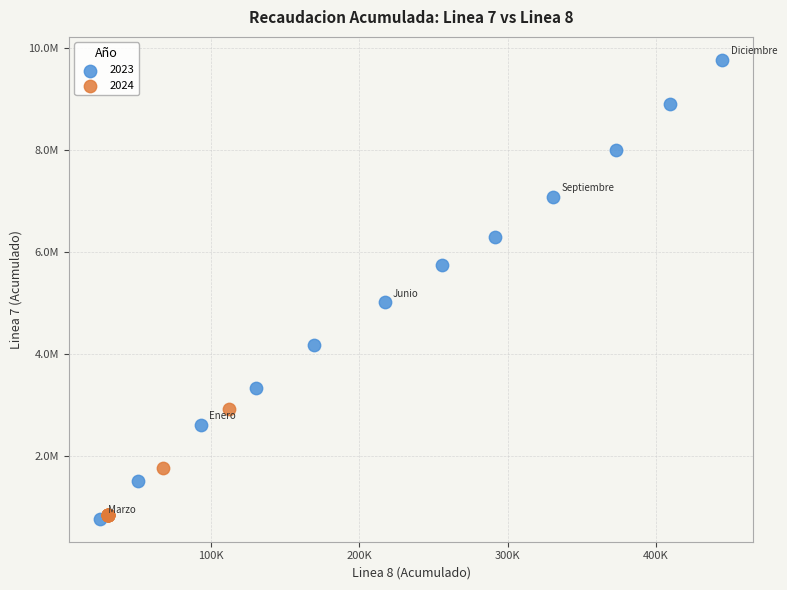

What are all the series names shown in the legend?

2023, 2024